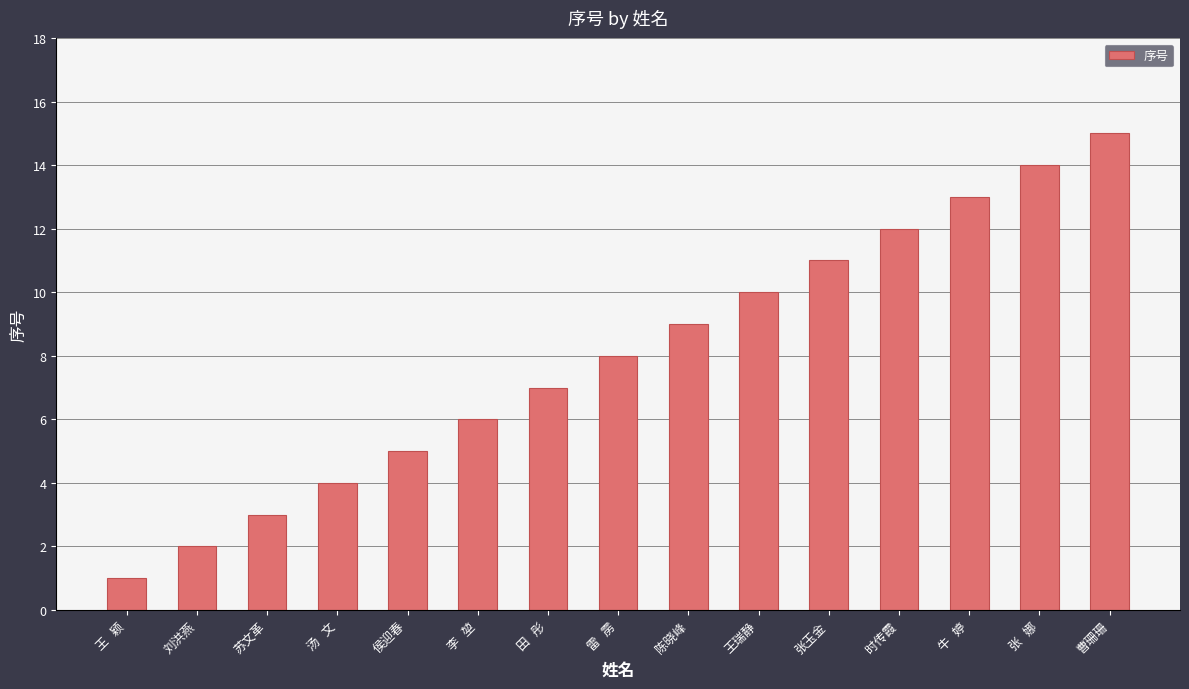

What is the average value?

8